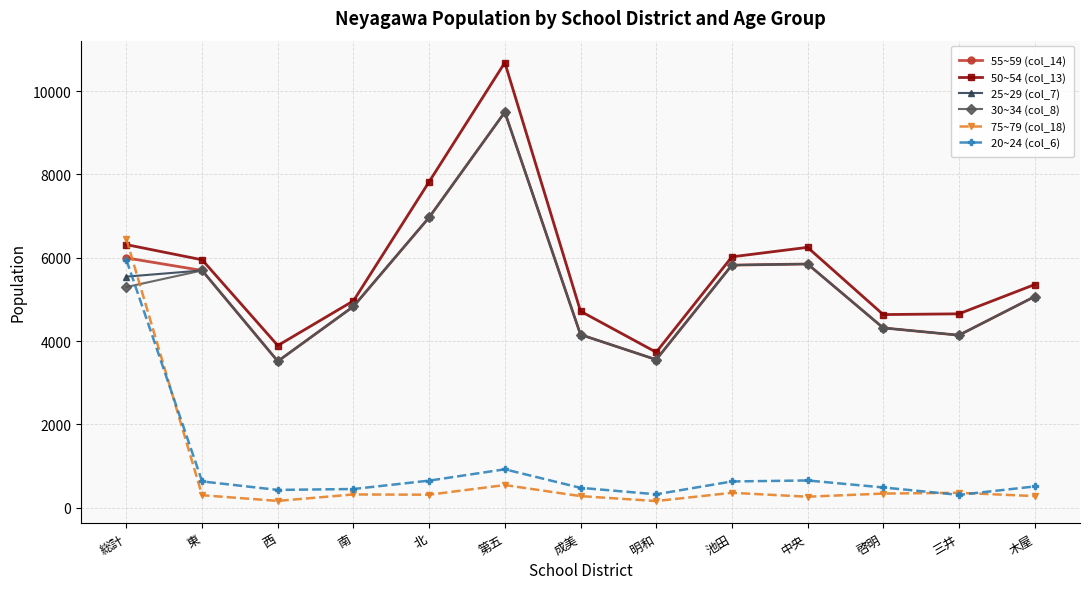

What is the label of the 13th point from the right?

総計